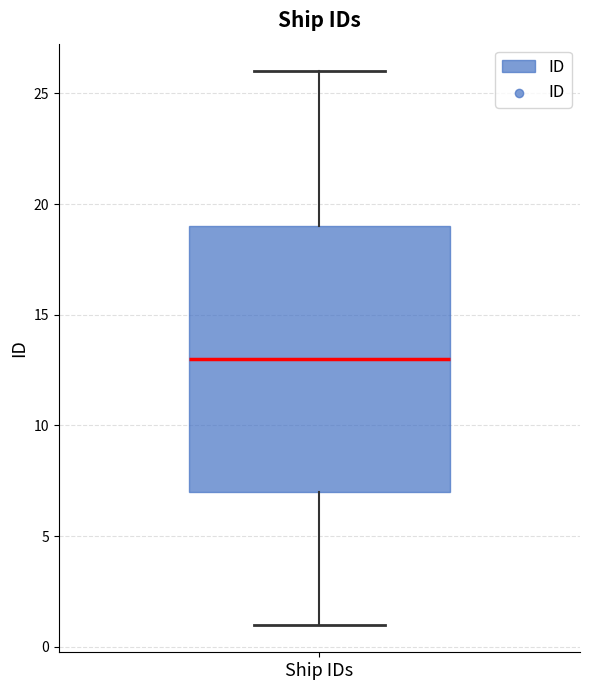

Read this box plot against the y-axis: the position of the median line, the range covered by the box, and the ends of both whiskers. The values are not printed on the chart, so give them approximately, as read against the axis.

median 13, box 7 to 19, whiskers 1 to 26